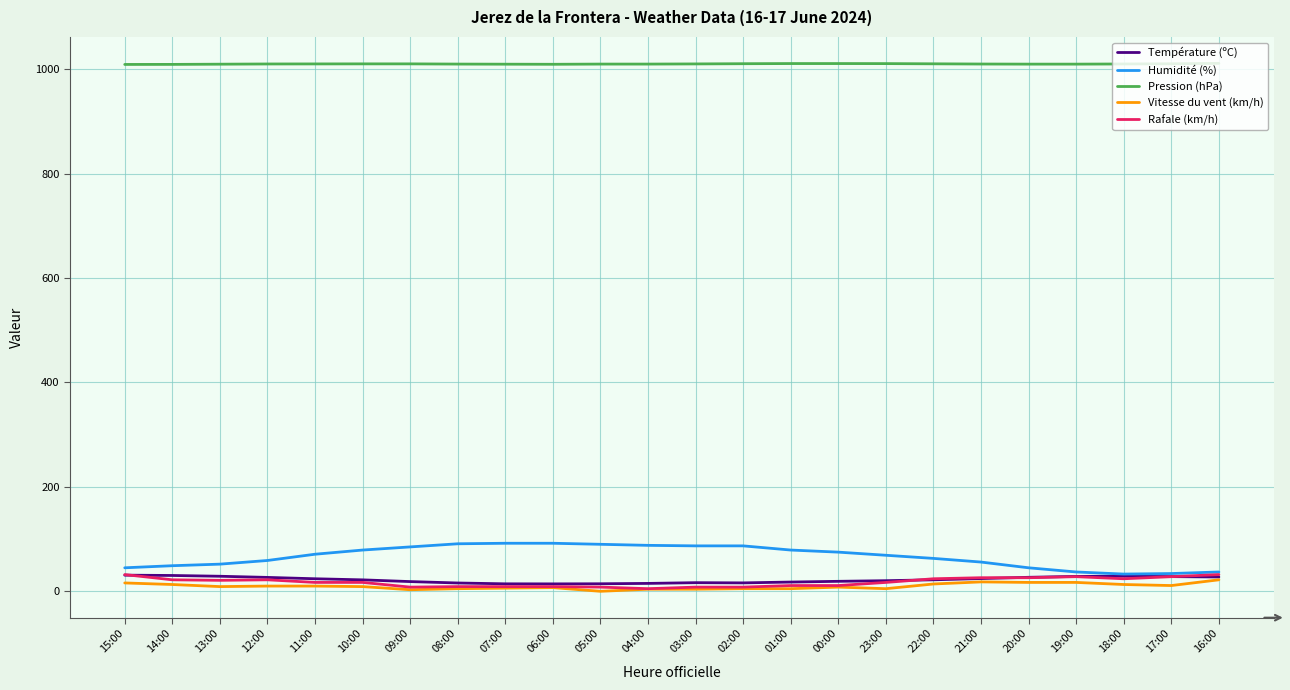

Does the chart have visible grid lines?

Yes